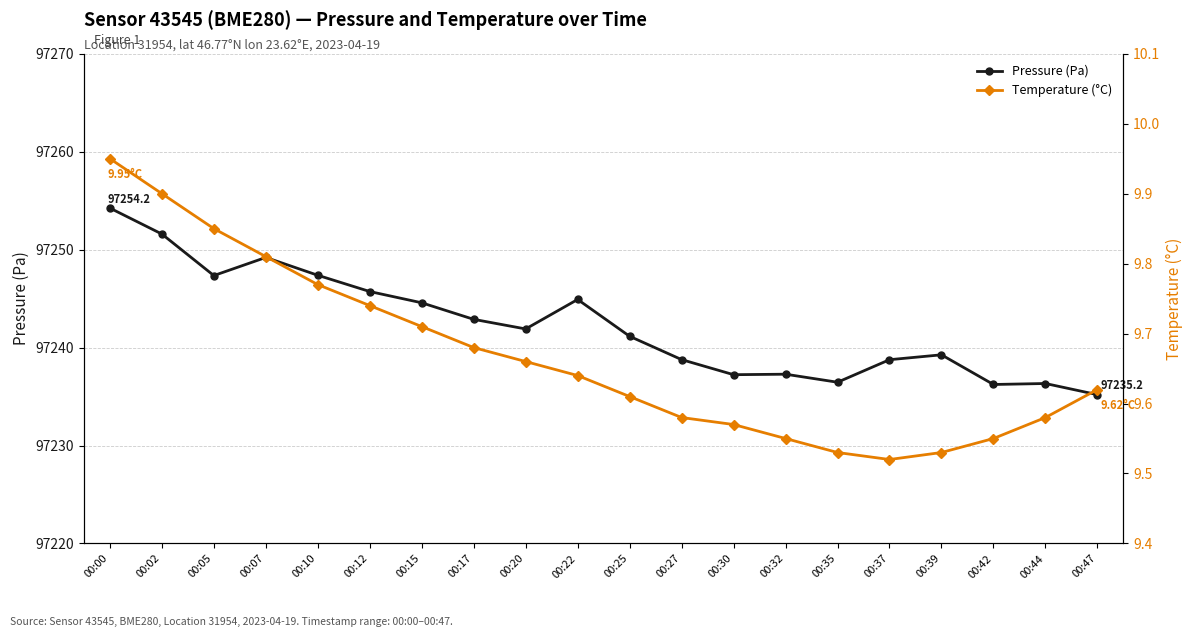

Which category has the lowest value in the Pressure (Pa) series?

00:47